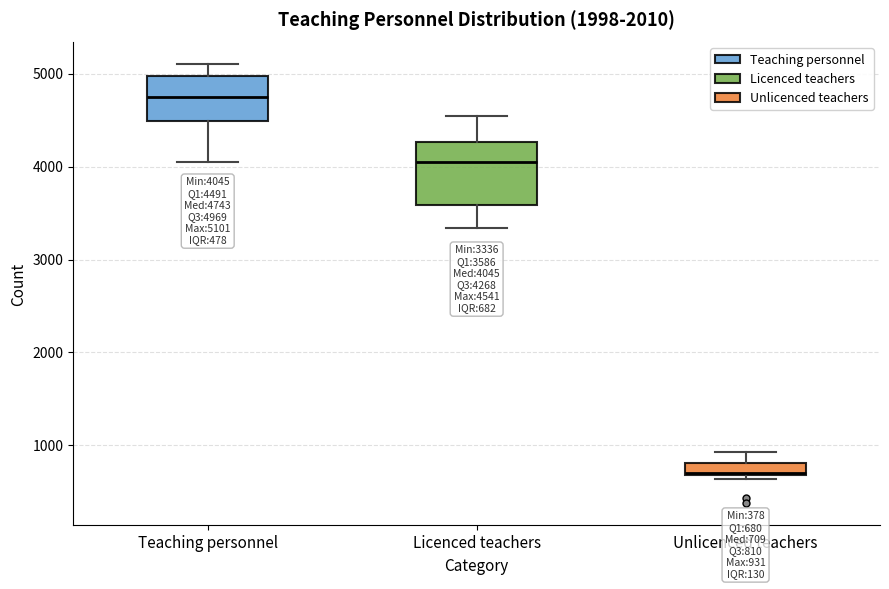

Comparing the boxes themselves (not the whiskers), which one is the tallest?

Licenced teachers